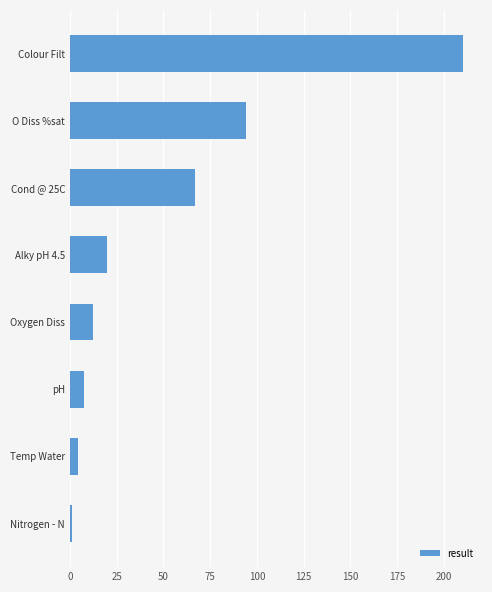

What is the change in value from Cond @ 25C to Alky pH 4.5?

-47.0